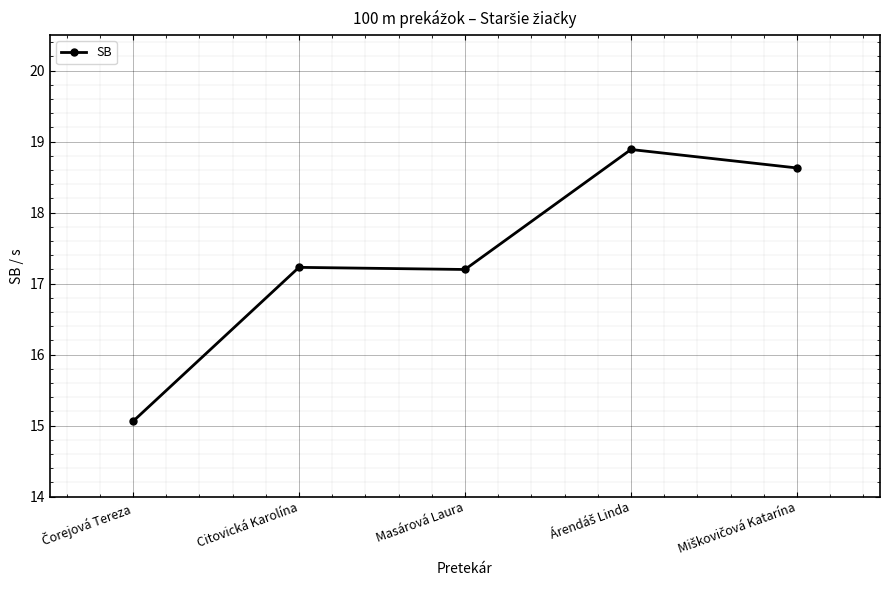

What is the label of the 2nd point from the left?

Citovická Karolína